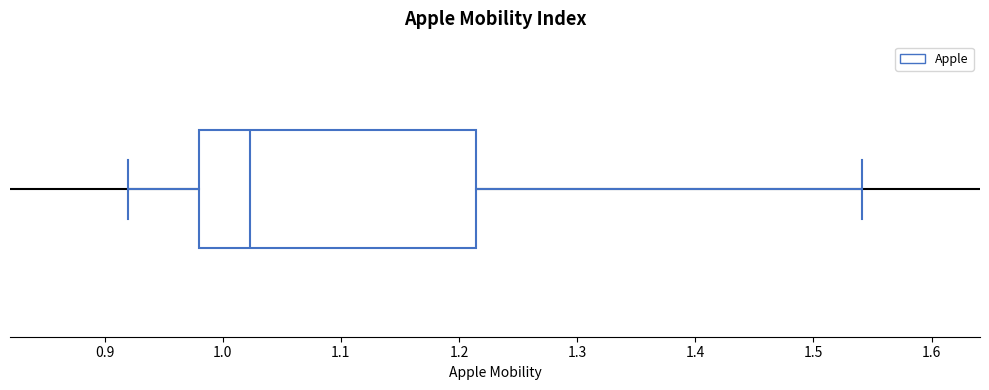

Read this box plot against the x-axis: the position of the median line, the range covered by the box, and the ends of both whiskers. The values are not printed on the chart, so give them approximately, as read against the axis.

median 1.02, box 0.98 to 1.21, whiskers 0.92 to 1.54